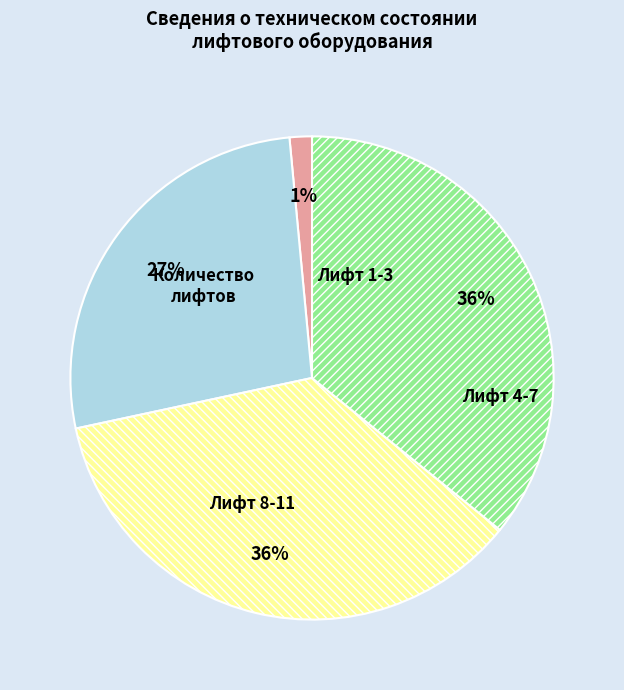

To the nearest percent, what portion does Количество лифтов represent?

1%